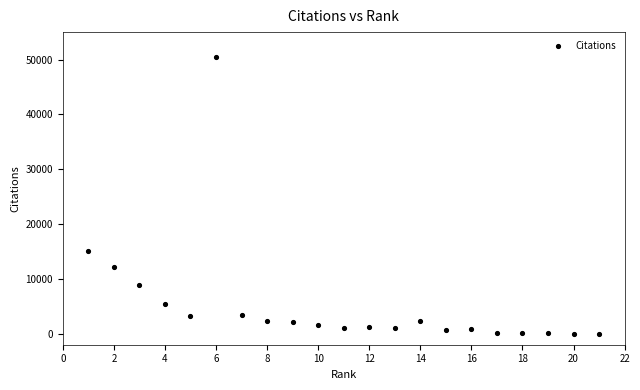

What Y value in the scatter plot is closest to 25273?

15164